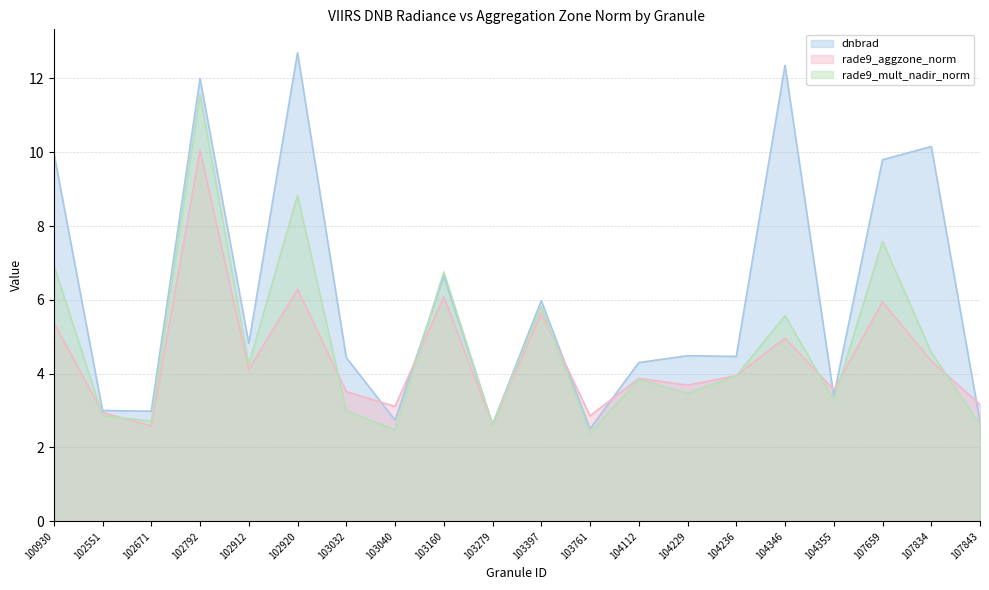

What is the difference between the highest and lowest values at 102551?

0.1